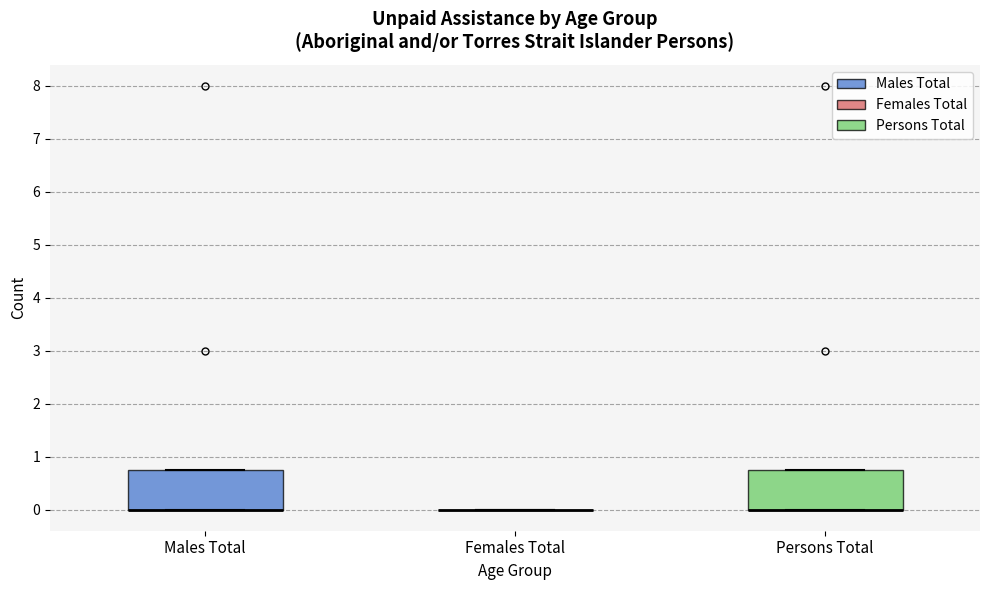

Reading left to right, read every box against the y-axis: the position of its median line, the range the box covers, and the ends of its whiskers. The values are not printed on the chart, so give them approximately, as read against the axis.

Males Total: median 0.0 (drawn on the box's lower edge), box 0.0 to 0.8, whiskers 0.0 to 0.8
Females Total: box collapsed to a line at 0.0, whiskers 0.0 to 0.0
Persons Total: median 0.0 (drawn on the box's lower edge), box 0.0 to 0.8, whiskers 0.0 to 0.8